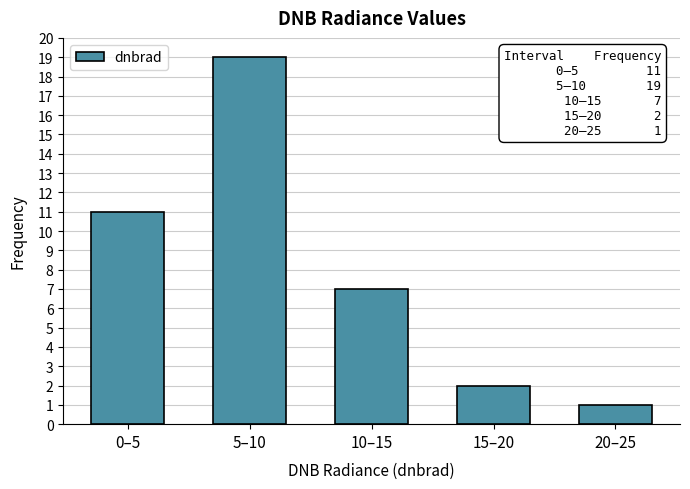

Reading left to right, list all the values displayed in this chart.

11	19	7	2	1